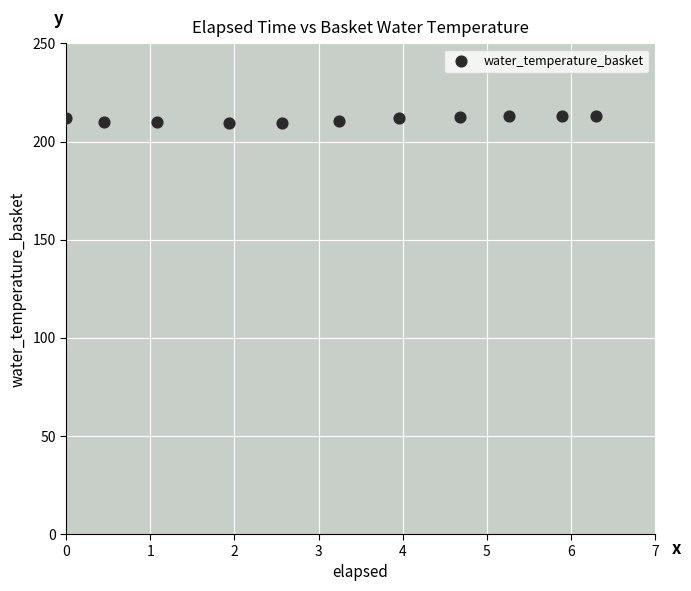

What is the range of X values (max minus min)?

6.3